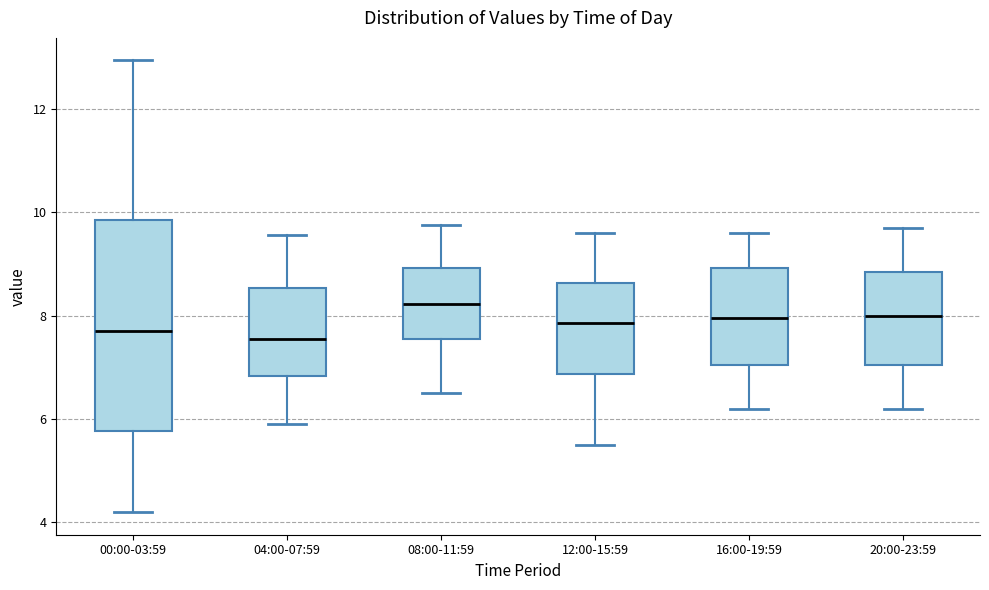

Where does the lower whisker of the box for 04:00-07:59 end on the y-axis? The values are not printed on the chart, so give them approximately, as read against the axis.

6.0